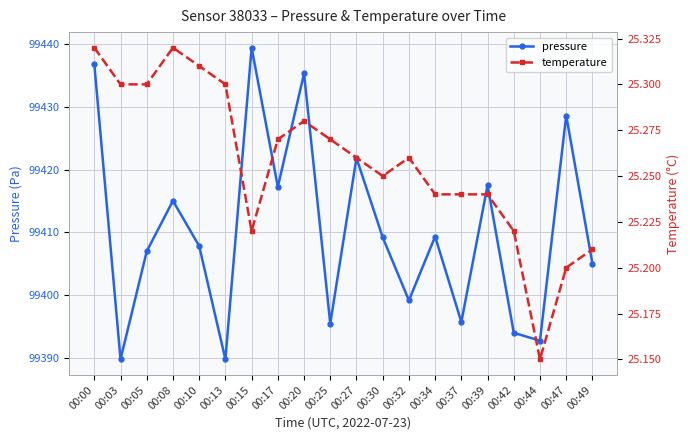

The temperature series shows 25.2 at 00:47. True or false?

True